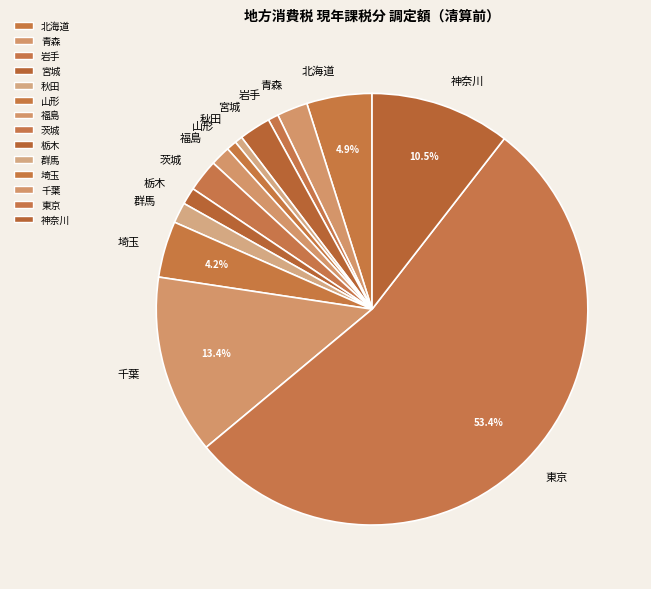

To the nearest percent, what is the combined percentage of 岩手 and 茨城?

3%